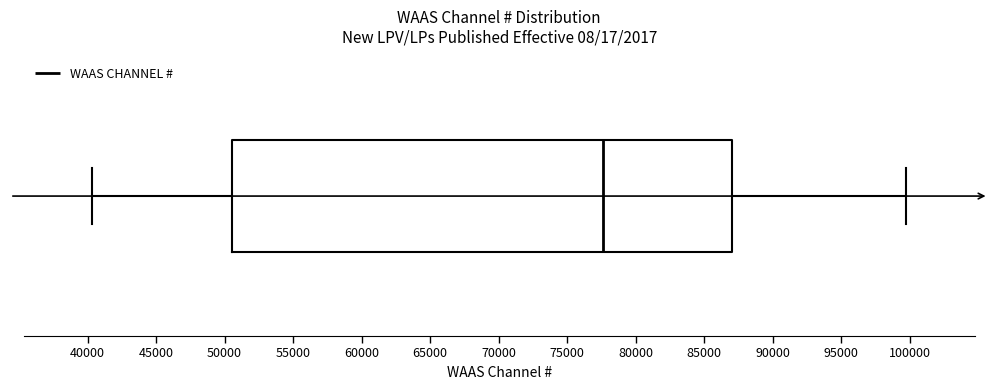

Where does the right whisker of the box end on the x-axis? The values are not printed on the chart, so give them approximately, as read against the axis.

99500